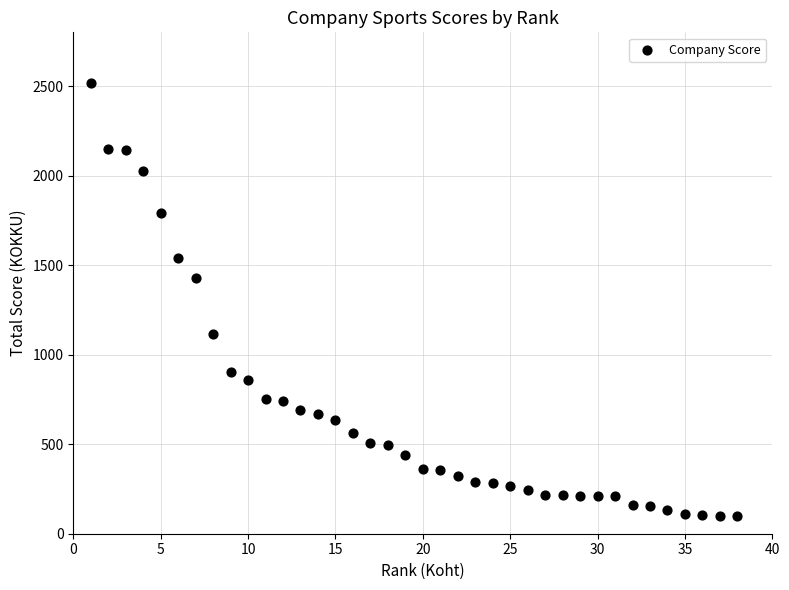

What is the range of X values (max minus min)?

37.0